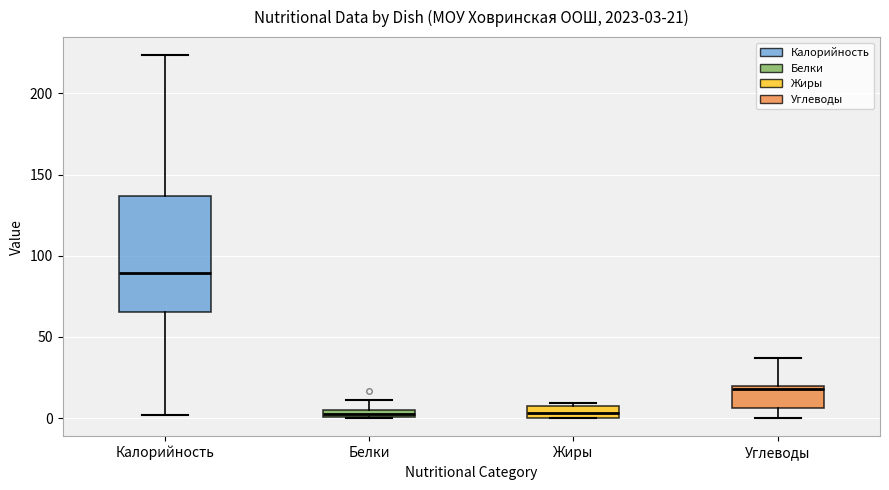

Comparing the boxes themselves (not the whiskers), which one is the tallest?

Калорийность